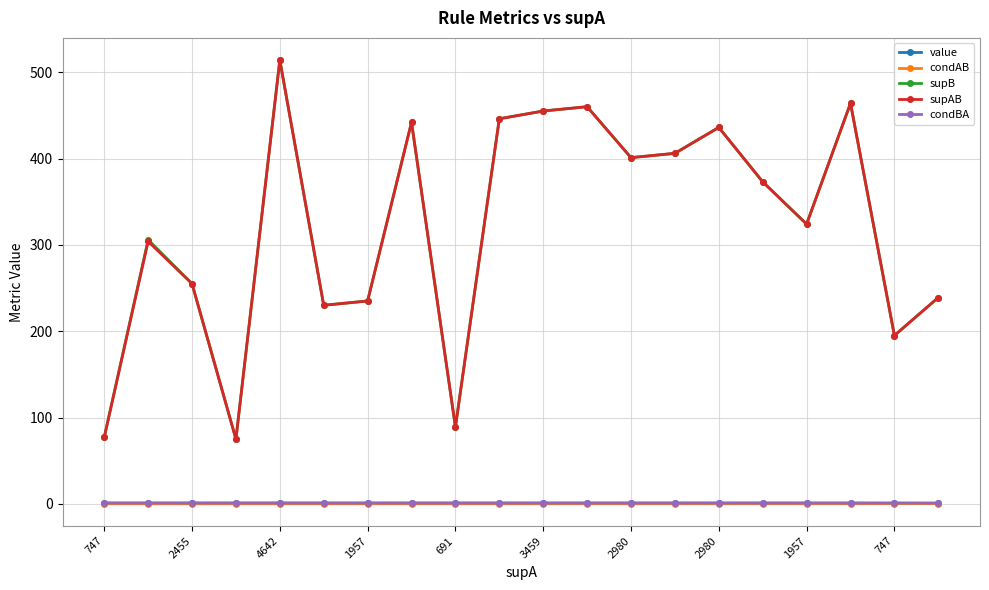

Does the chart have visible grid lines?

Yes